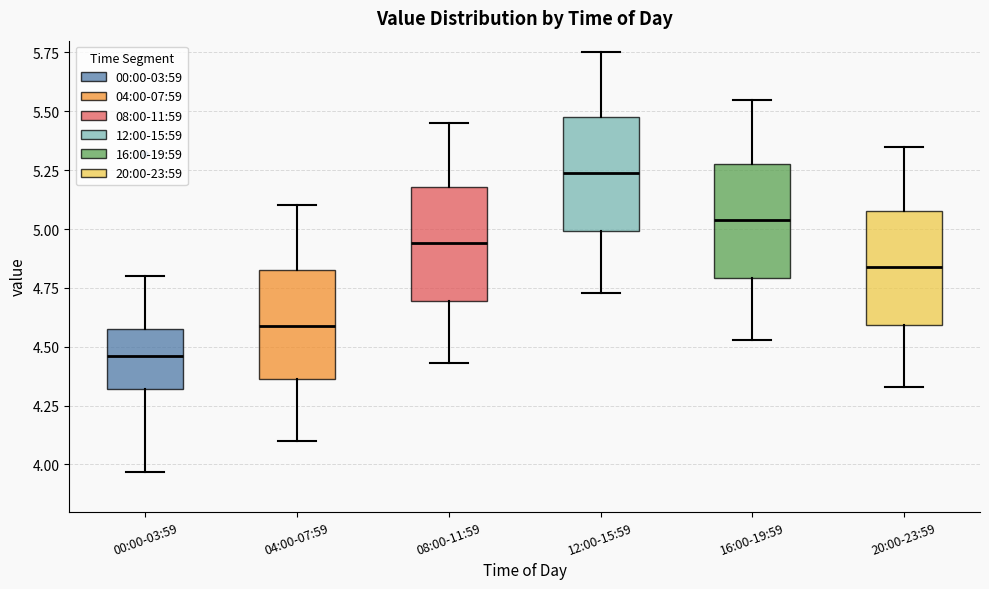

Reading left to right, read every box against the y-axis: the position of its median line, the range the box covers, and the ends of its whiskers. The values are not printed on the chart, so give them approximately, as read against the axis.

00:00-03:59: median 4.45, box 4.30 to 4.60, whiskers 3.95 to 4.80
04:00-07:59: median 4.60, box 4.35 to 4.85, whiskers 4.10 to 5.10
08:00-11:59: median 4.95, box 4.70 to 5.20, whiskers 4.45 to 5.45
12:00-15:59: median 5.25, box 5.00 to 5.50, whiskers 4.75 to 5.75
16:00-19:59: median 5.05, box 4.80 to 5.30, whiskers 4.55 to 5.55
20:00-23:59: median 4.85, box 4.60 to 5.10, whiskers 4.35 to 5.35